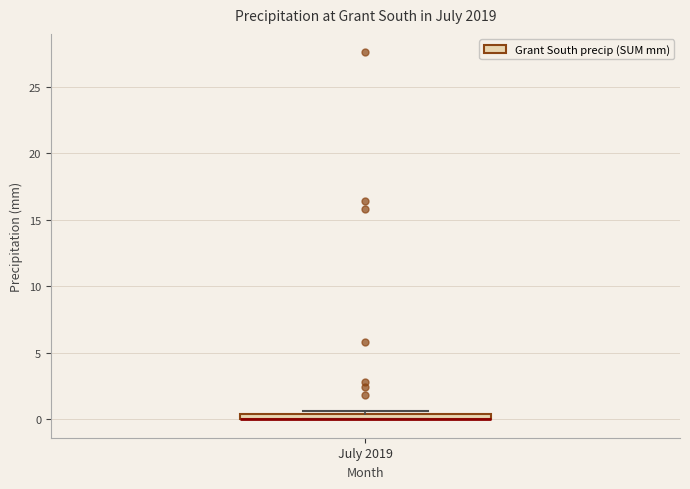

Where is the lower edge of the box for July 2019 on the y-axis? The values are not printed on the chart, so give them approximately, as read against the axis.

0.0